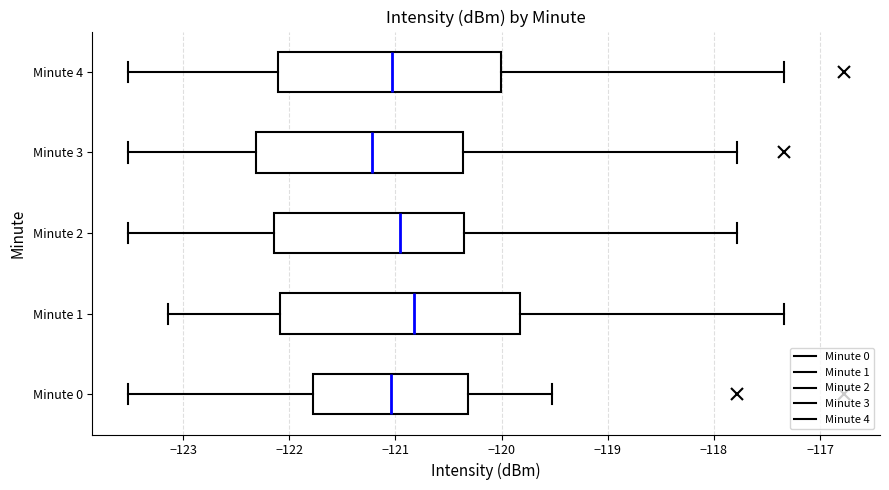

Reading bottom to top, read every box against the x-axis: the position of its median line, the range the box covers, and the ends of its whiskers. The values are not printed on the chart, so give them approximately, as read against the axis.

Minute 0: median -121.0, box -121.8 to -120.3, whiskers -123.5 to -119.5
Minute 1: median -120.8, box -122.1 to -119.8, whiskers -123.1 to -117.3
Minute 2: median -121.0, box -122.1 to -120.4, whiskers -123.5 to -117.8
Minute 3: median -121.2, box -122.3 to -120.4, whiskers -123.5 to -117.8
Minute 4: median -121.0, box -122.1 to -120.0, whiskers -123.5 to -117.3